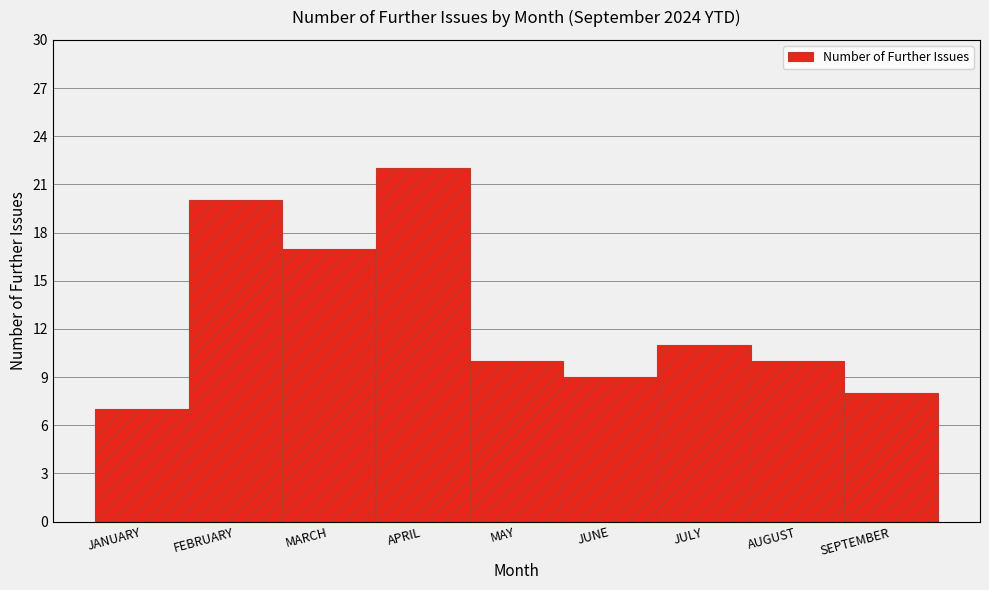

Reading right to left, what are all the values shown in this chart?

SEPTEMBER=8	AUGUST=10	JULY=11	JUNE=9	MAY=10	APRIL=22	MARCH=17	FEBRUARY=20	JANUARY=7